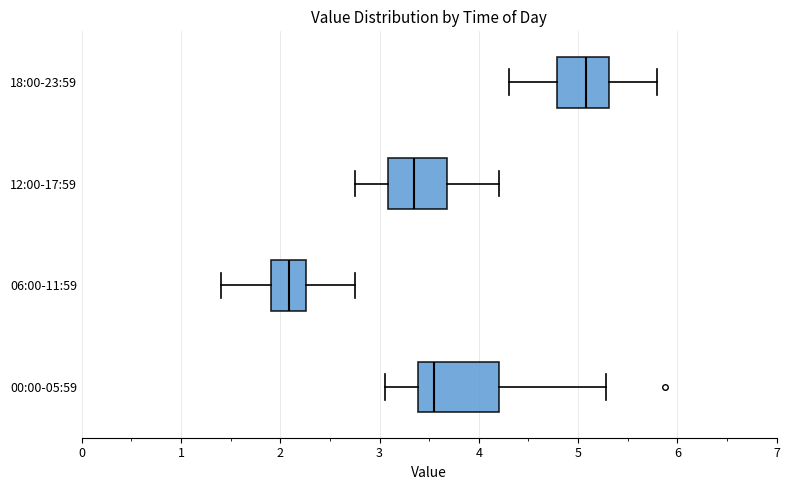

Where does the left whisker of the box for 18:00-23:59 end on the x-axis? The values are not printed on the chart, so give them approximately, as read against the axis.

4.3